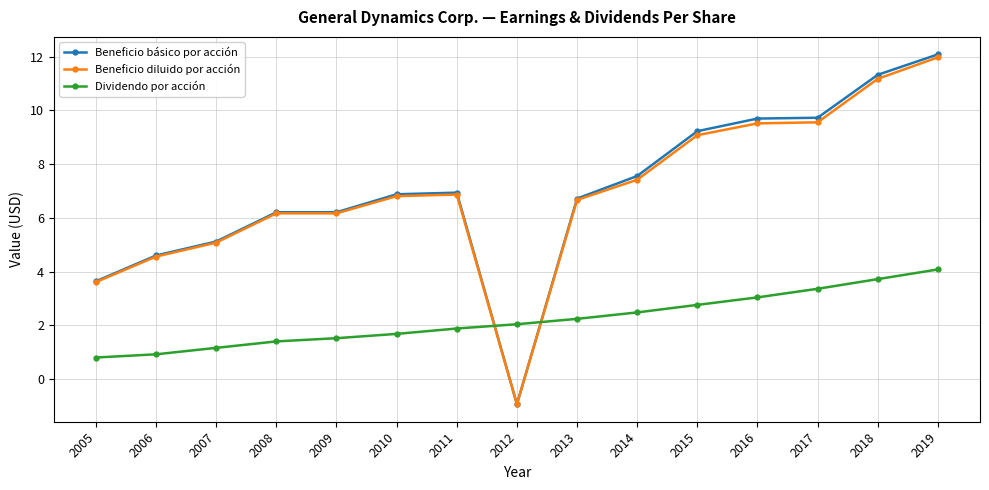

What is the difference between the maximum and minimum values in the Dividendo por acción series?

3.3